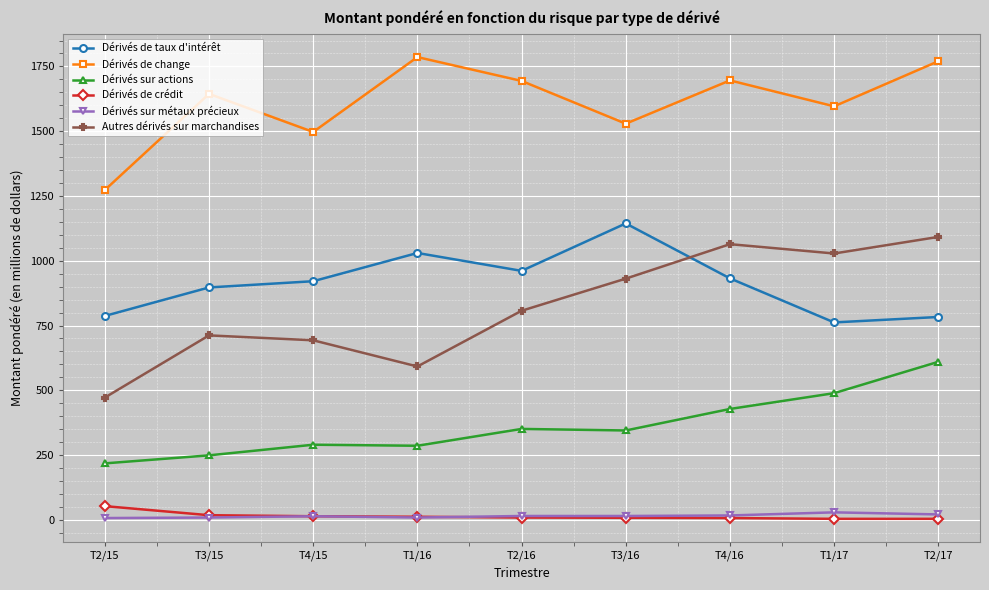

Which series changed the most between T1/16 and T2/17?

Autres dérivés sur marchandises